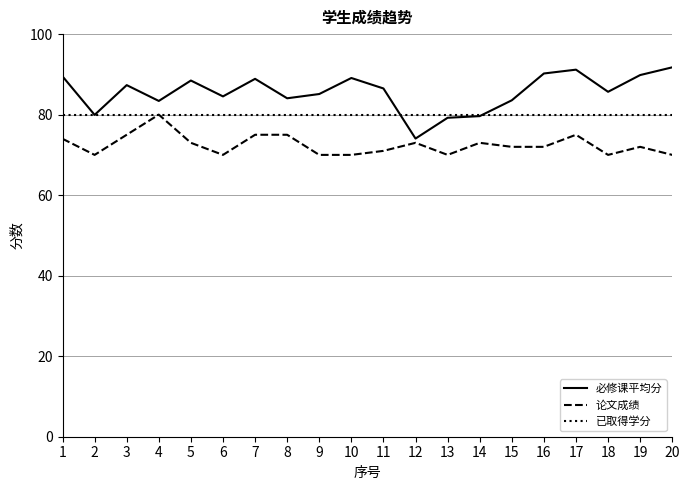

The 必修课平均分 series shows 83.4 at 4. True or false?

True